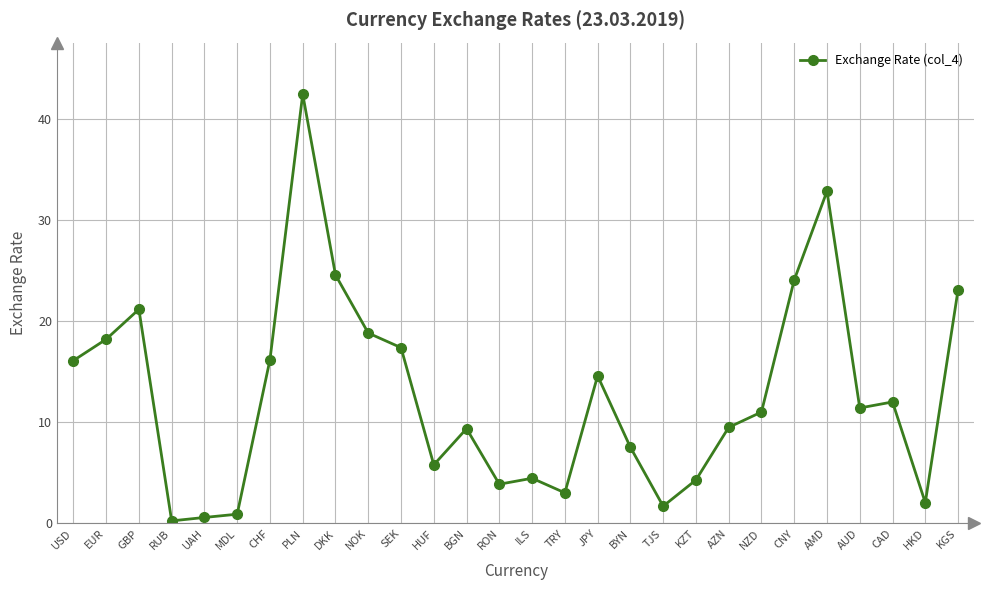

Is it true that the value at CHF is 16.2?

True